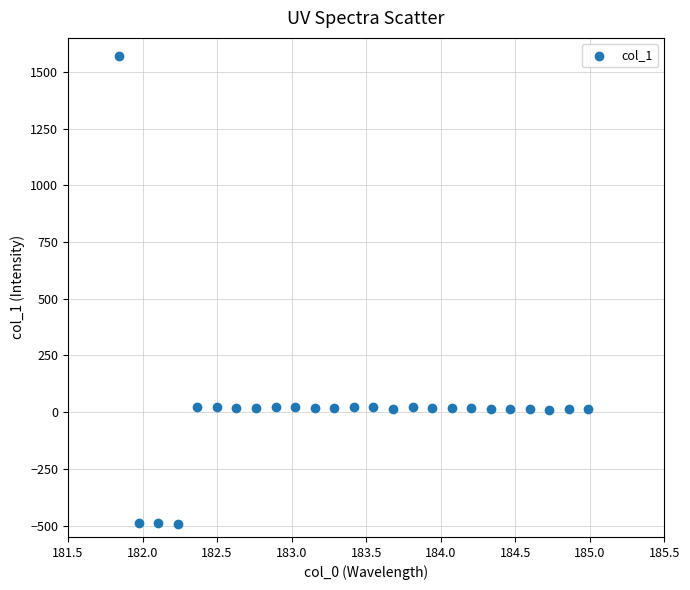

What is the range of X values (max minus min)?

3.1